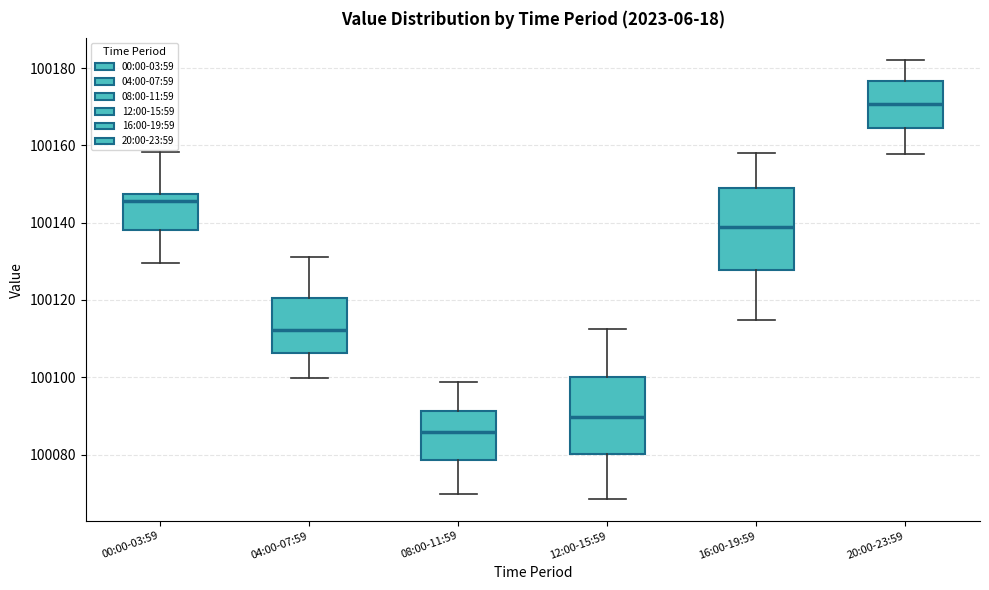

Which box has the highest median line?

20:00-23:59